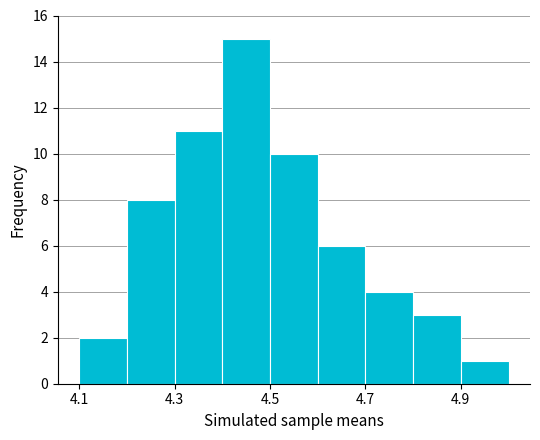

Reading left to right, list every bar in this chart as the range it spans on the x-axis followed by its height. The values are not printed on the chart, so give them approximately, as read against the axis.

4.1 to 4.2: 2
4.2 to 4.3: 8
4.3 to 4.4: 11
4.4 to 4.5: 15
4.5 to 4.6: 10
4.6 to 4.7: 6
4.7 to 4.8: 4
4.8 to 4.9: 3
4.9 to 5.0: 1